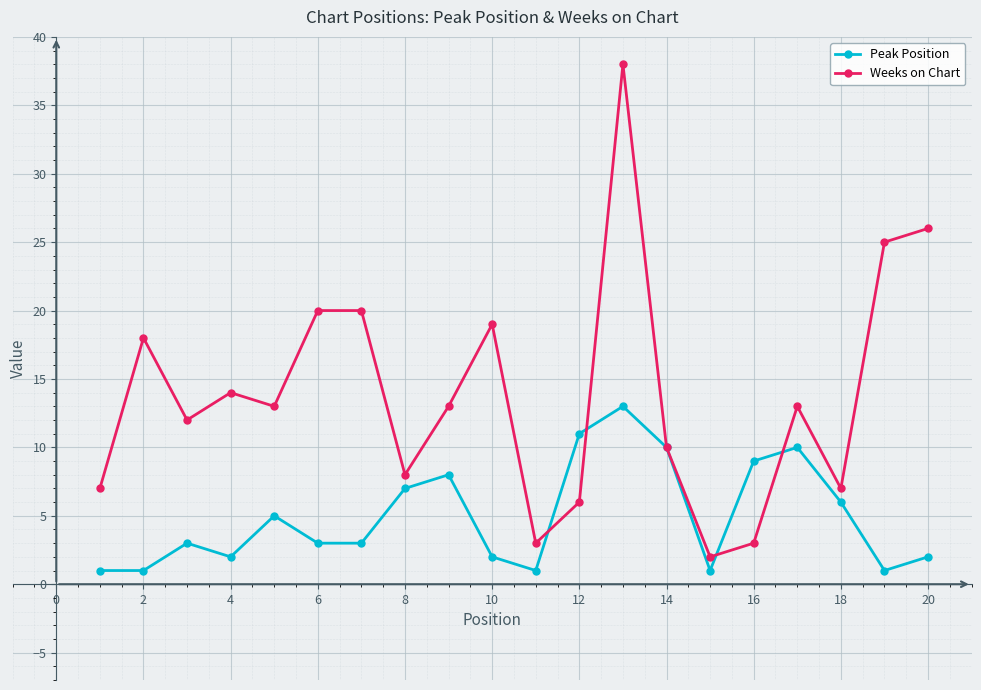

List the series in order of their peak value, lowest first.

Peak Position, Weeks on Chart